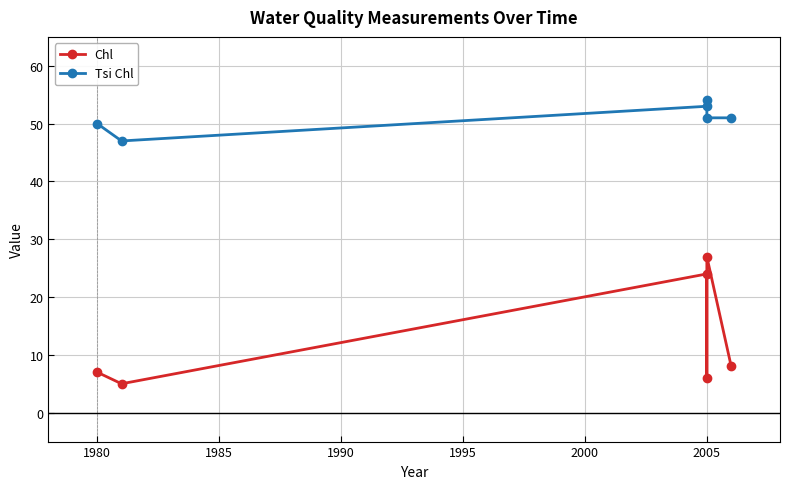

True or false: Tsi Chl has more than 2 points higher than both neighbors.

False